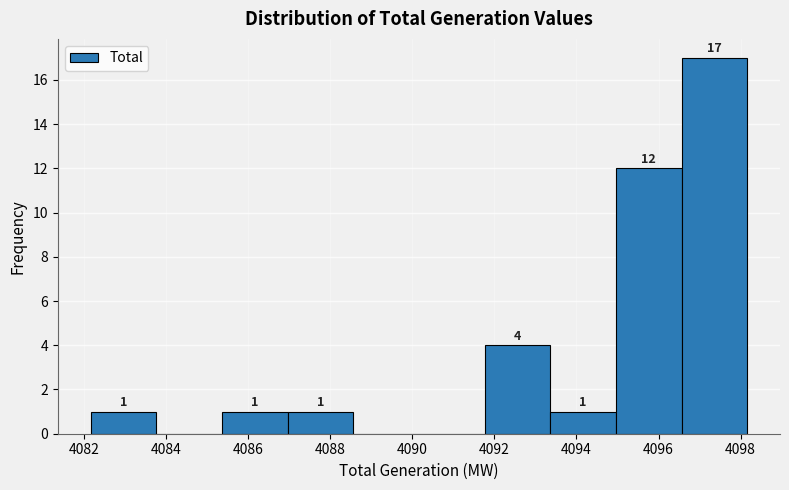

Which range on the x-axis has the tallest bar?

4096.56 to 4098.16